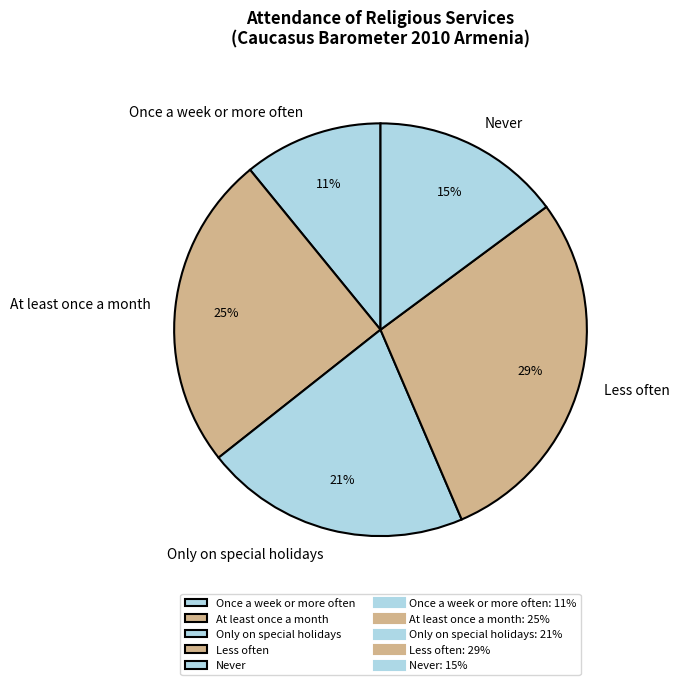

The Once a week or more often slice represents 23% of the pie. True or false?

False